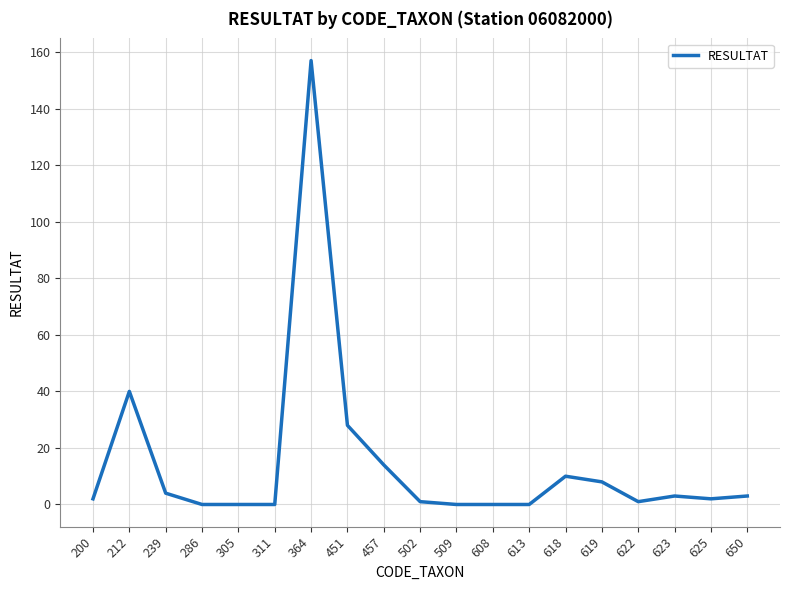

What is the average value?

14